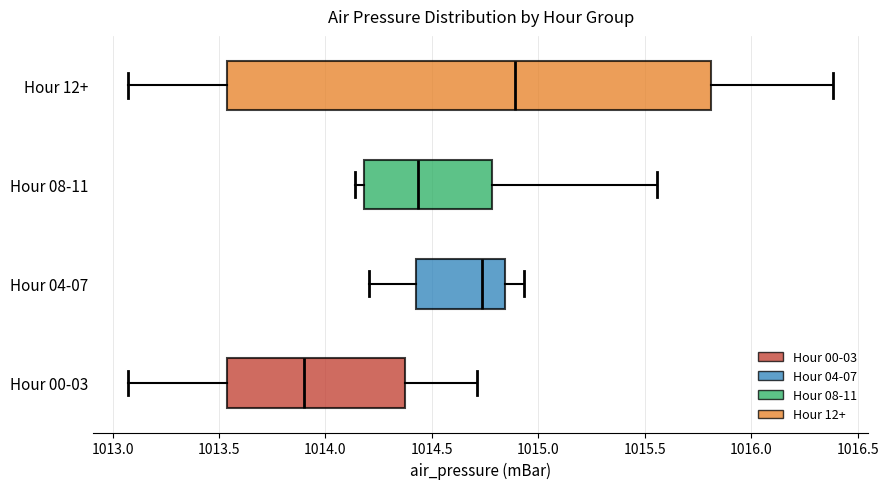

Reading bottom to top, transcribe this box plot: for each box, give where its median line is, the range the box spans, and where its two whiskers end, as read against the x-axis. The values are not printed on the chart, so give them approximately, as read against the axis.

Hour 00-03: median 1013.90, box 1013.55 to 1014.40, whiskers 1013.10 to 1014.70
Hour 04-07: median 1014.75, box 1014.40 to 1014.85, whiskers 1014.20 to 1014.95
Hour 08-11: median 1014.45, box 1014.20 to 1014.80, whiskers 1014.15 to 1015.55
Hour 12+: median 1014.90, box 1013.55 to 1015.80, whiskers 1013.10 to 1016.40